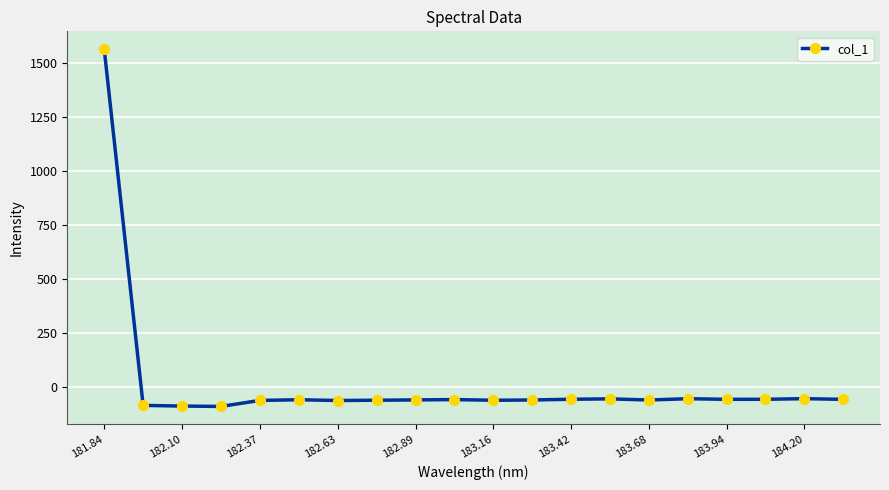

What is the sum of all values?

361.7